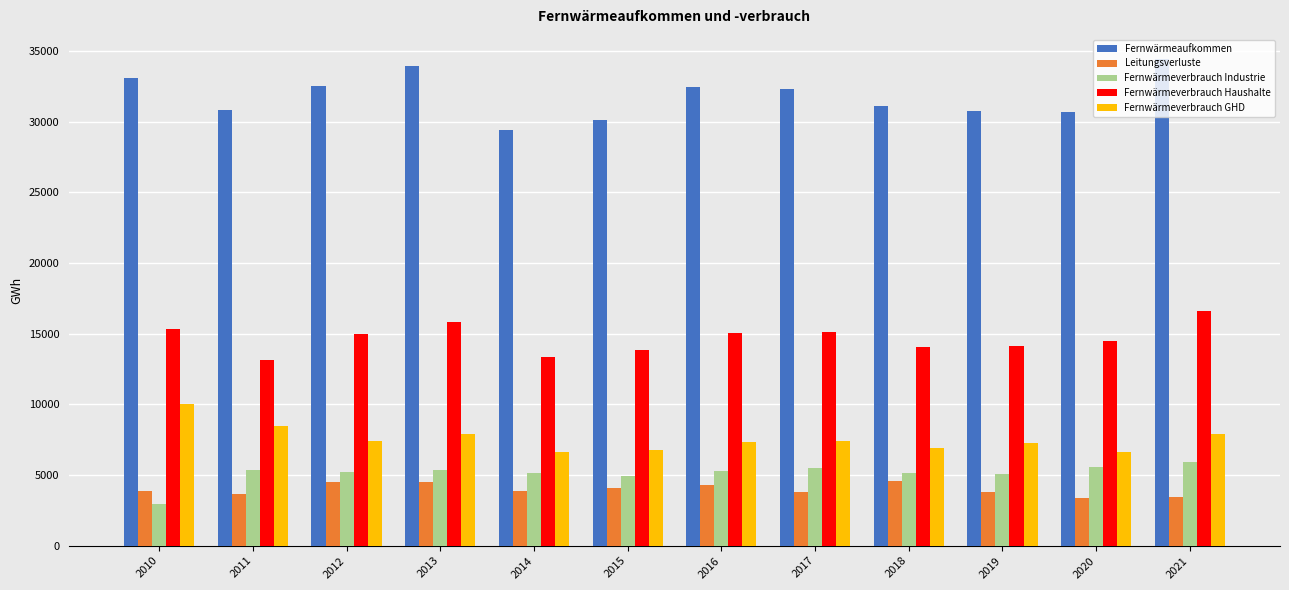

What are all the series names shown in the legend?

Fernwärmeaufkommen, Leitungsverluste, Fernwärmeverbrauch Industrie, Fernwärmeverbrauch Haushalte, Fernwärmeverbrauch GHD